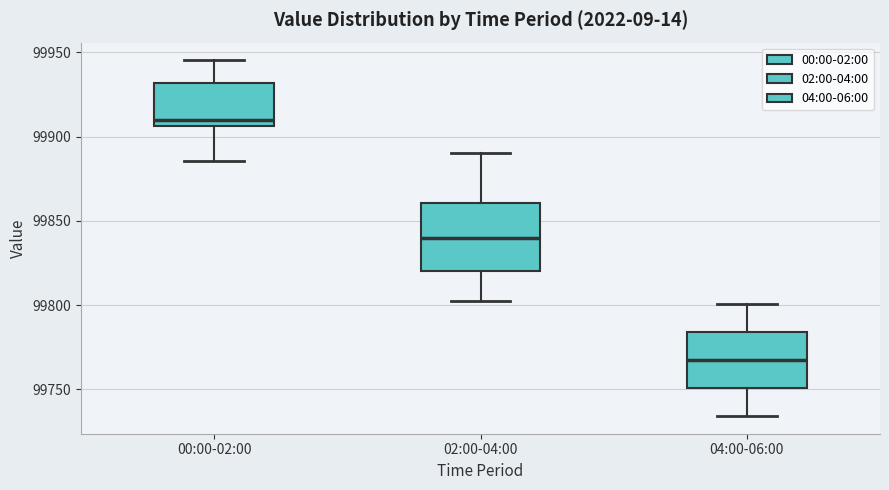

Which box's median line is the highest?

00:00-02:00